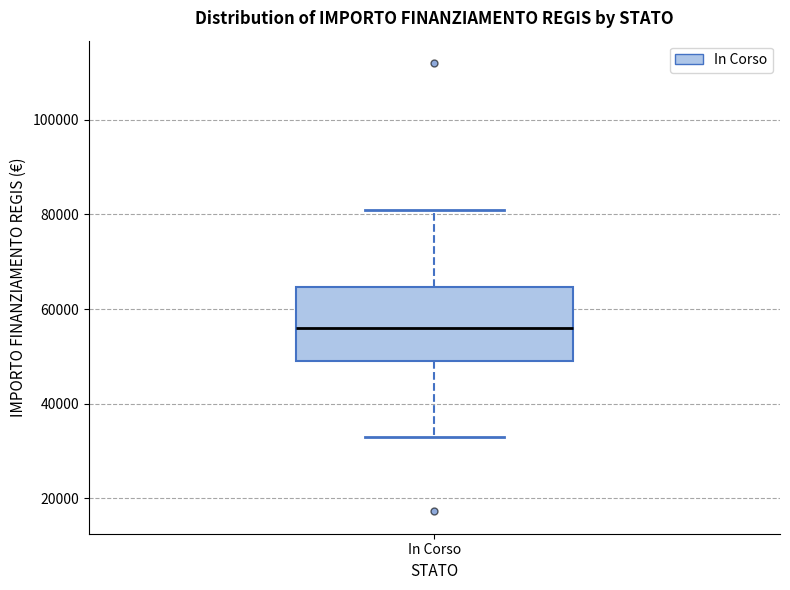

Where does the median line of the box for In Corso sit on the y-axis? The values are not printed on the chart, so give them approximately, as read against the axis.

56000